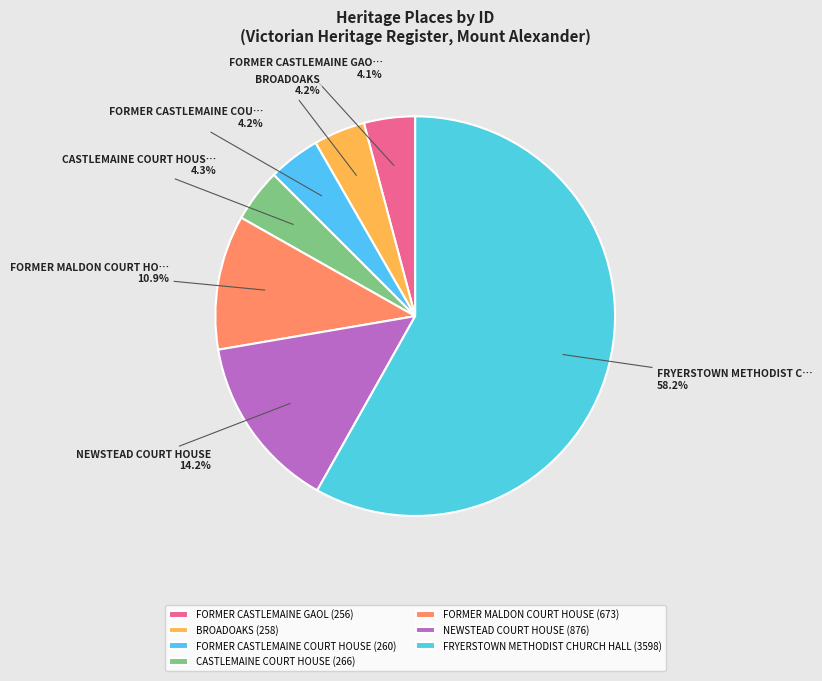

Which slice is the smallest?

FORMER CASTLEMAINE GAOL